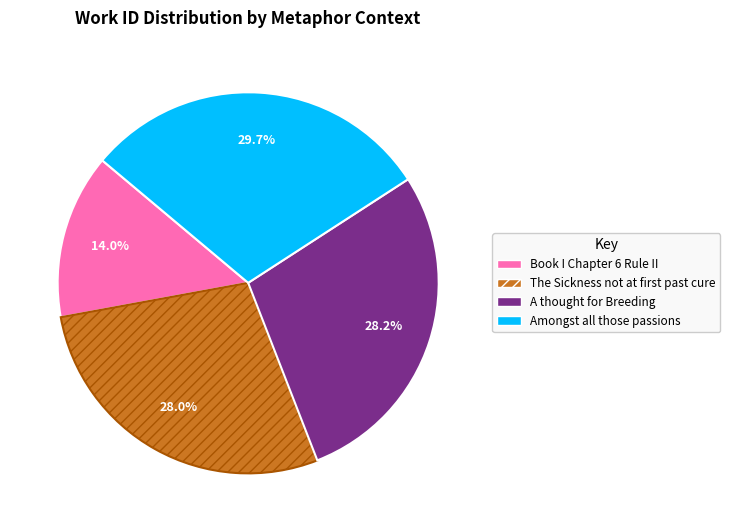

Which category has the biggest portion of the pie?

Amongst all those passions